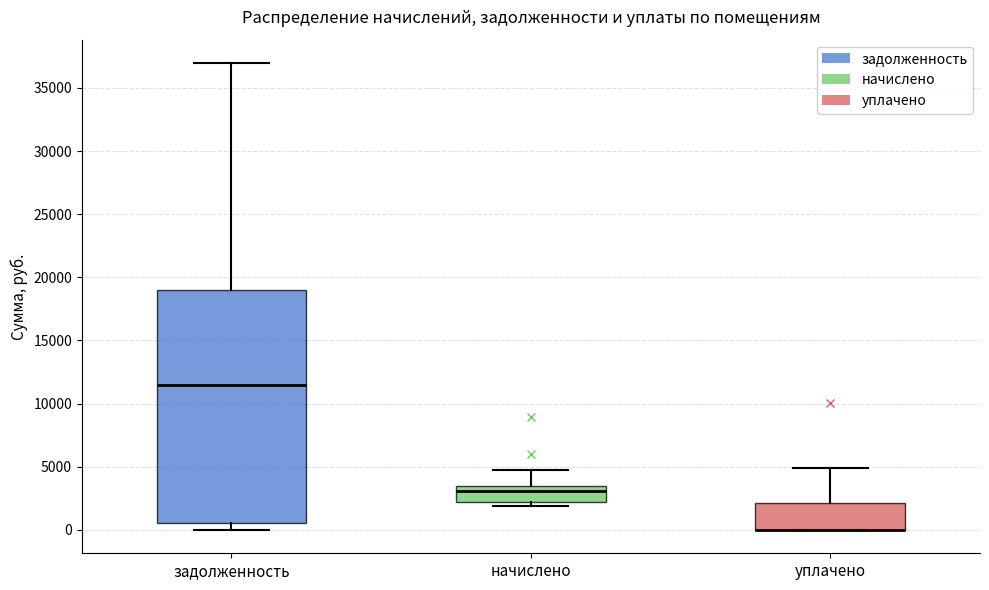

Where does the upper whisker of the box for уплачено end on the y-axis? The values are not printed on the chart, so give them approximately, as read against the axis.

5000